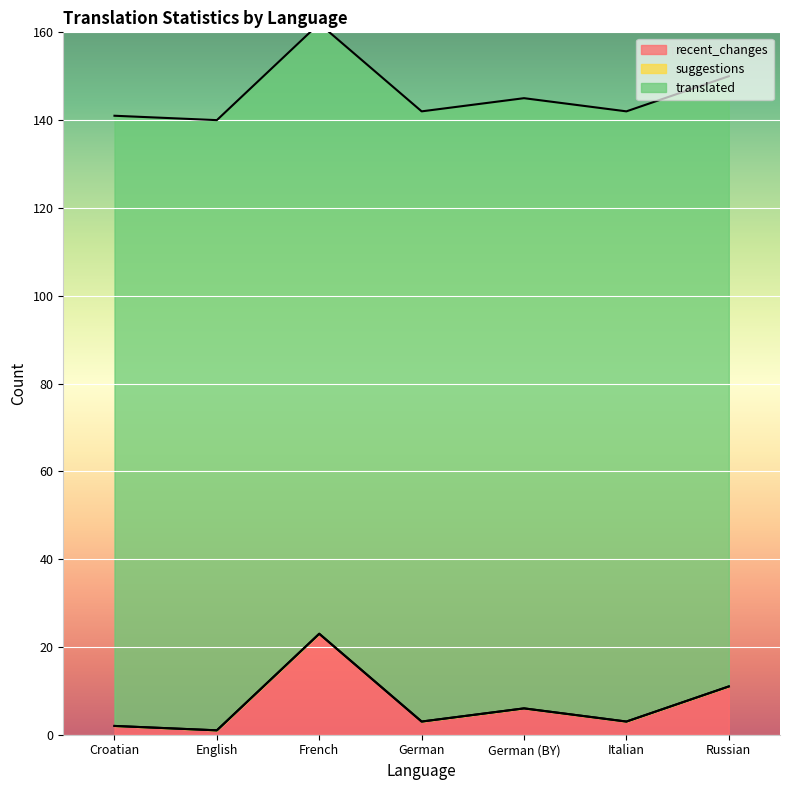

The recent_changes series shows 6 at German (BY). True or false?

True